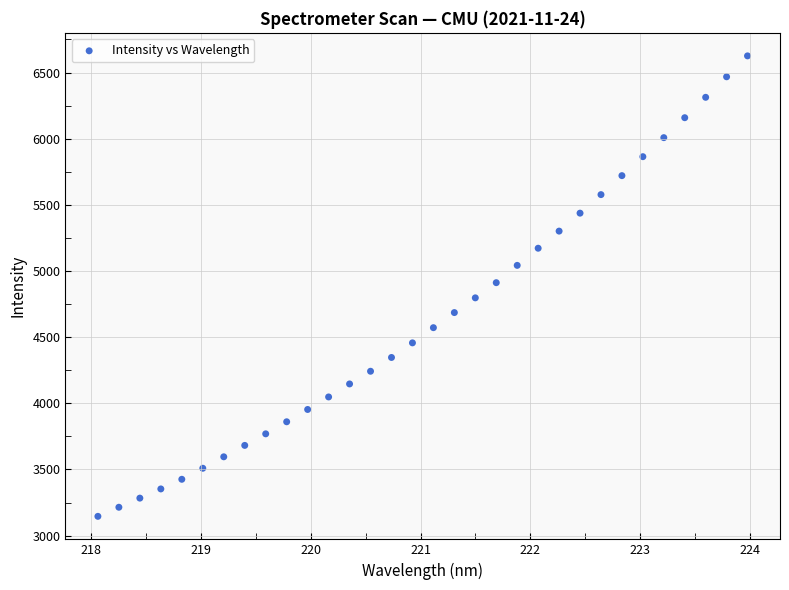

What is the range of X values (max minus min)?

5.9